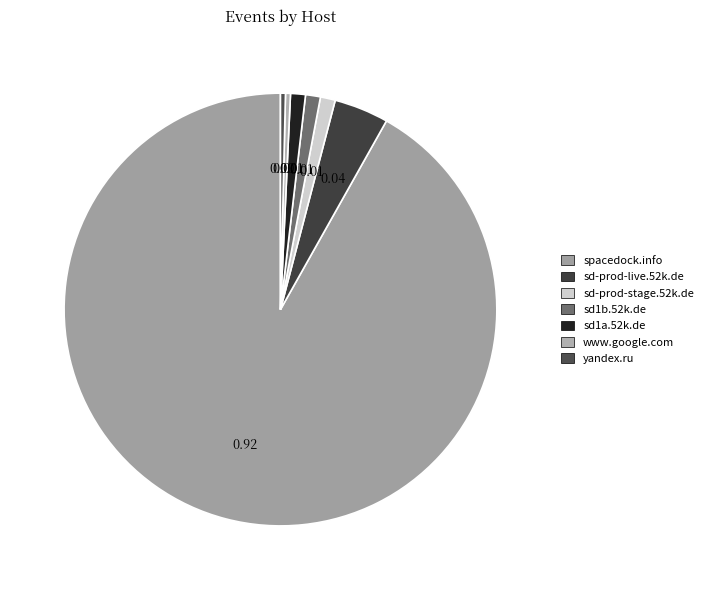

What percentage is NOT represented by sd-prod-live.52k.de?

95.9%